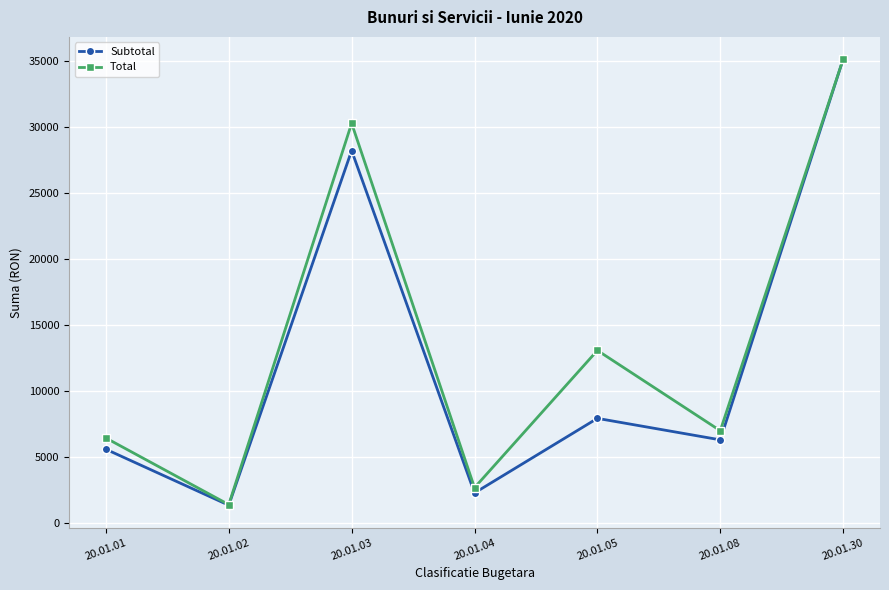

What is the value of the Total point at the 2nd from the left?

1362.4